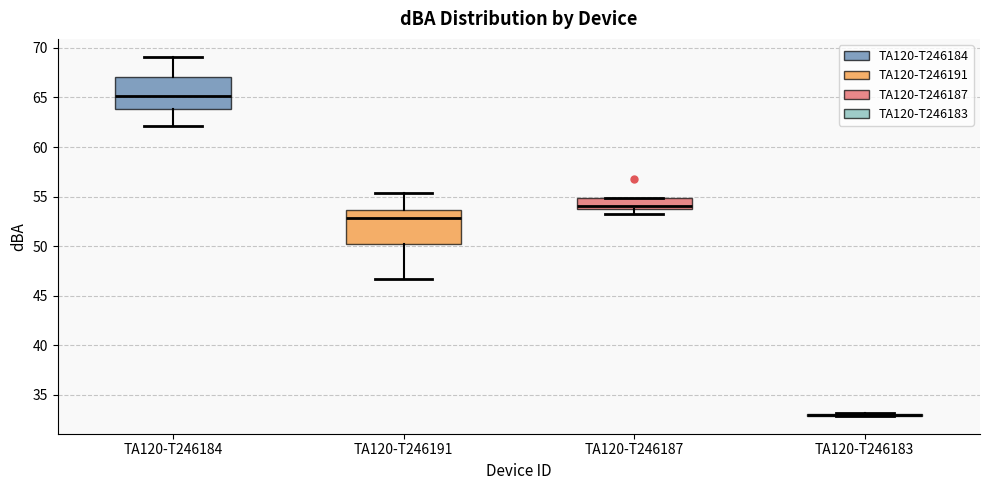

Reading left to right, transcribe this box plot: for each box, give where its median line is, the range the box spans, and where its two whiskers end, as read against the y-axis. The values are not printed on the chart, so give them approximately, as read against the axis.

TA120-T246184: median 65.0, box 64.0 to 67.0, whiskers 62.0 to 69.0
TA120-T246191: median 53.0, box 50.0 to 53.5, whiskers 46.5 to 55.5
TA120-T246187: median 54.0, box 53.5 to 55.0, whiskers 53.5 (just below the box's lower edge) to 55.0
TA120-T246183: box collapsed to a line at 33.0, whiskers 33.0 to 33.0